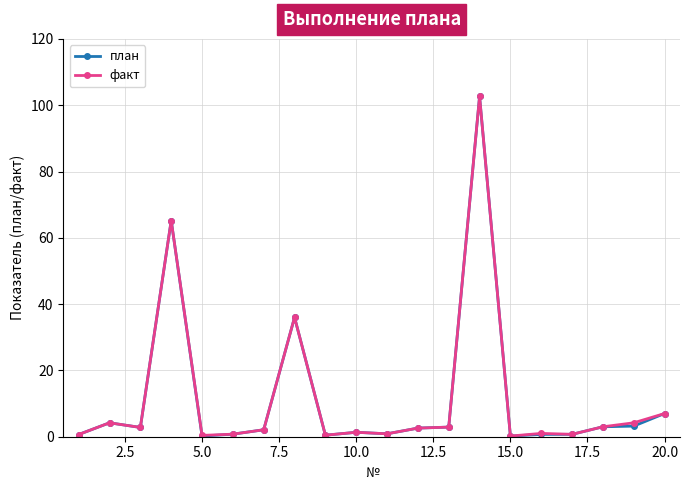

What is the greatest value displayed?

102.7